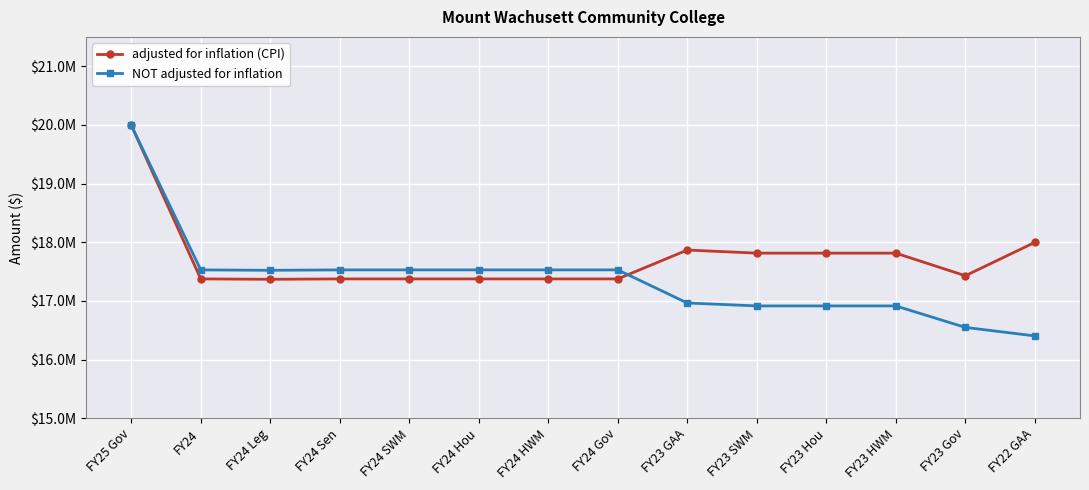

Is the value of NOT adjusted for inflation at FY23 HWM greater than the value of adjusted for inflation (CPI) at FY23 Gov?

No